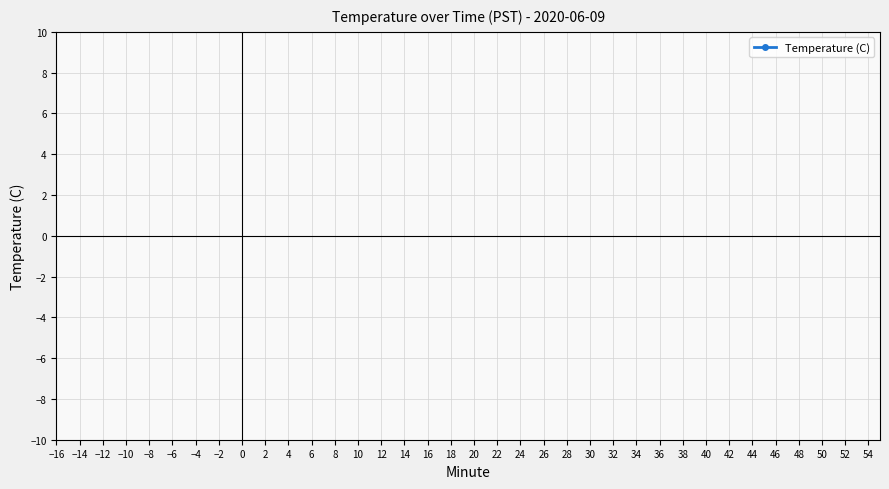

How many lines are shown in the chart?

1